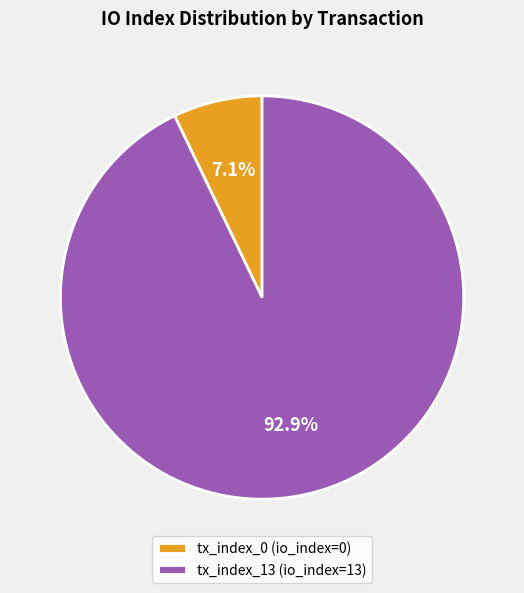

To the nearest percent, what is the combined percentage of tx_index_0 and tx_index_13?

100%